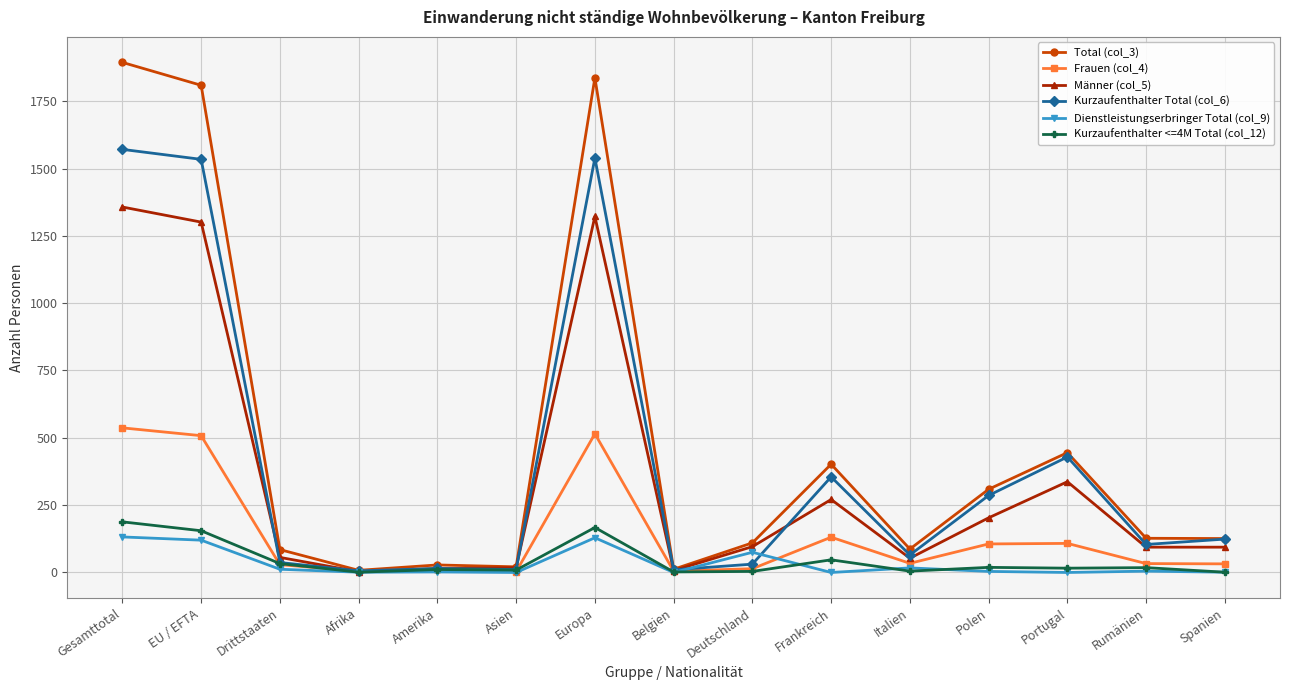

True or false: Kurzaufenthalter Total (col_6) has more than 2 interior local peaks.

True